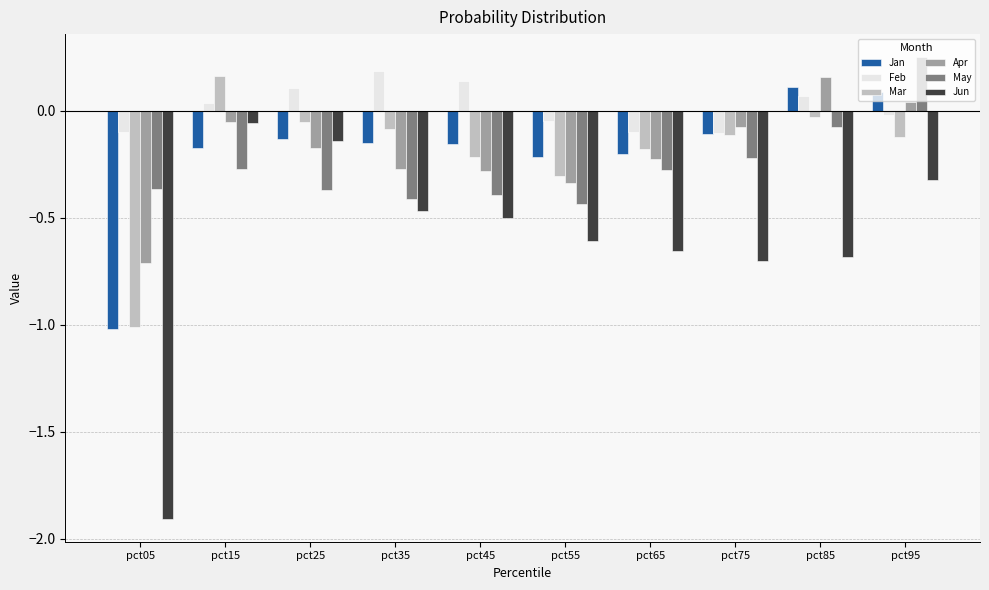

At pct35, list the series in order from largest to smallest.

Feb, Mar, Jan, Apr, May, Jun